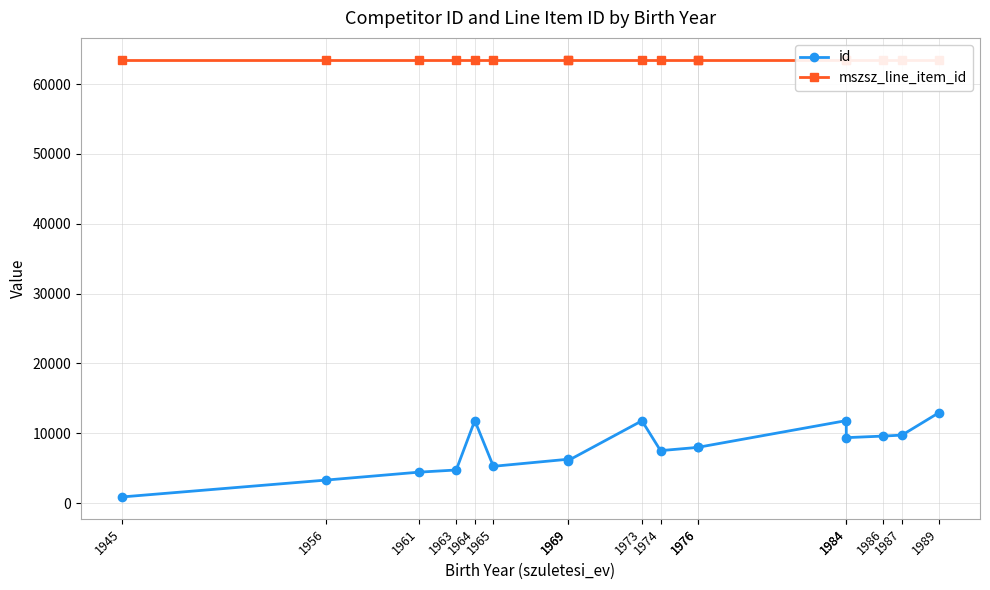

What is the average value of the mszsz_line_item_id series?

63472